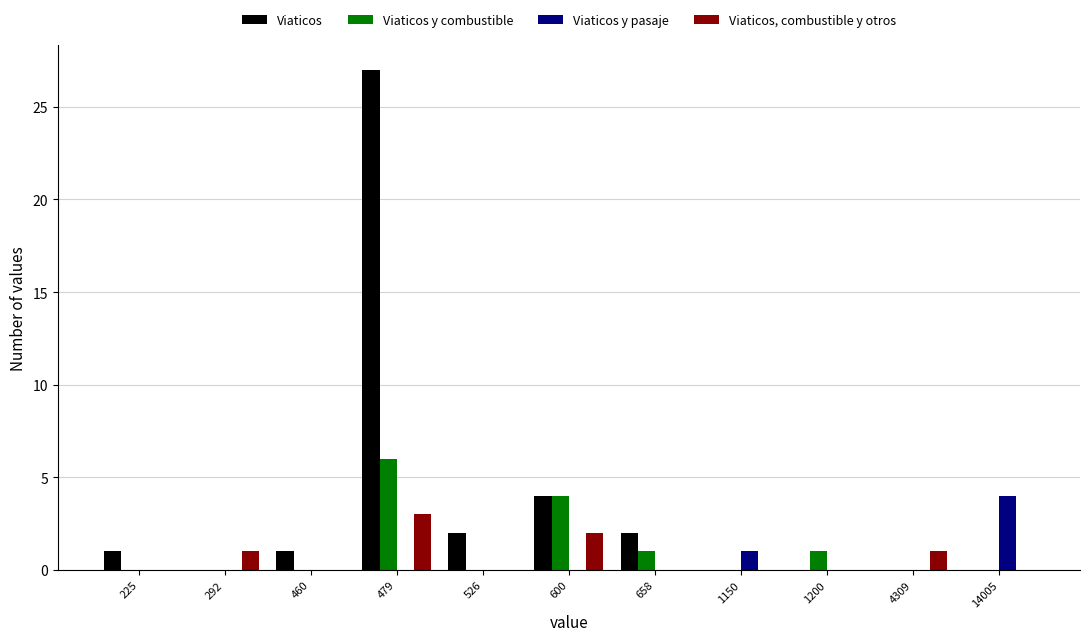

Reading right to left, extract all data points from this chart.

Viaticos: 14005=0	4309=0	1200=0	1150=0	658=2	600=4	526=2	479=27	460=1	292=0	225=1
Viaticos y combustible: 14005=0	4309=0	1200=1	1150=0	658=1	600=4	526=0	479=6	460=0	292=0	225=0
Viaticos y pasaje: 14005=4	4309=0	1200=0	1150=1	658=0	600=0	526=0	479=0	460=0	292=0	225=0
Viaticos, combustible y otros: 14005=0	4309=1	1200=0	1150=0	658=0	600=2	526=0	479=3	460=0	292=1	225=0